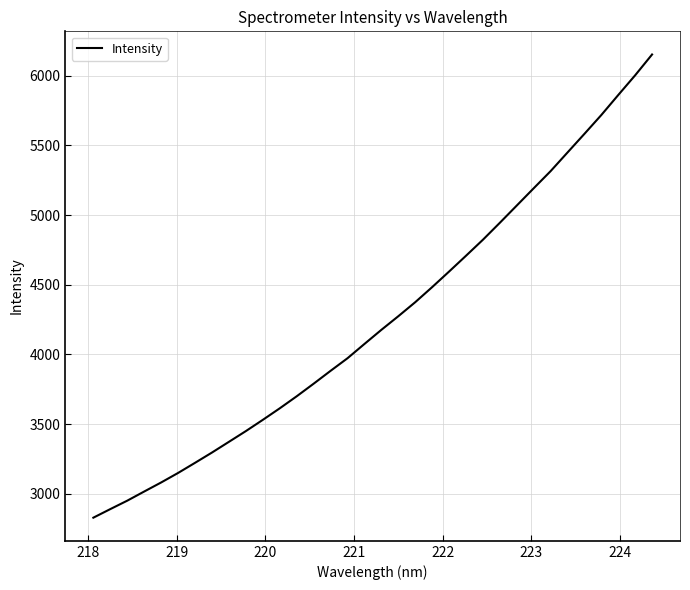

What is the maximum value shown in the chart?

6152.8